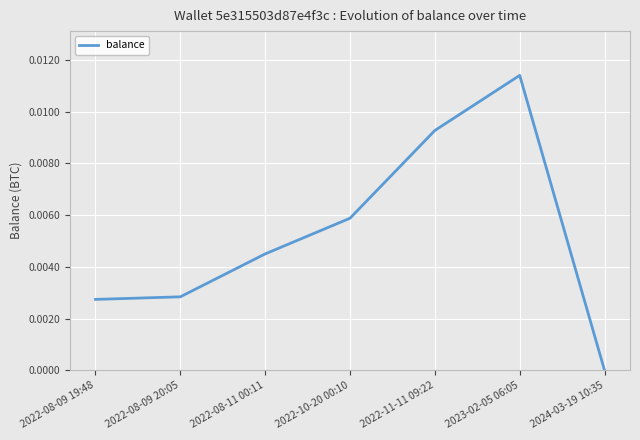

How many categories are shown in the chart?

7